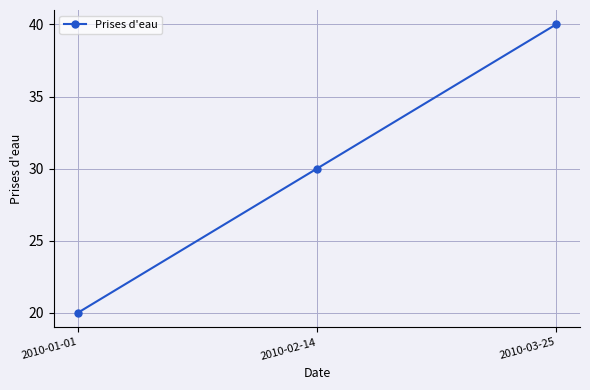

Is this an area chart (filled region under the line)?

No